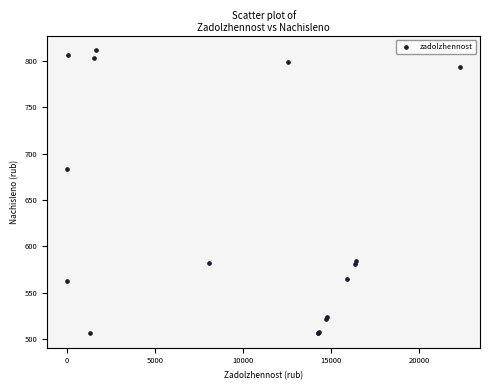

What Y value in the scatter plot is closest to 658?

683.8